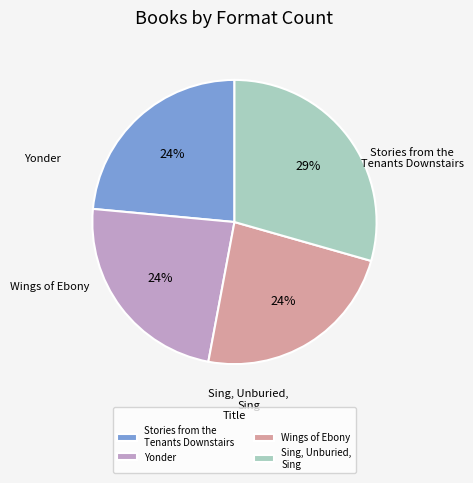

True or false: Wings of Ebony accounts for 29% of the total.

False